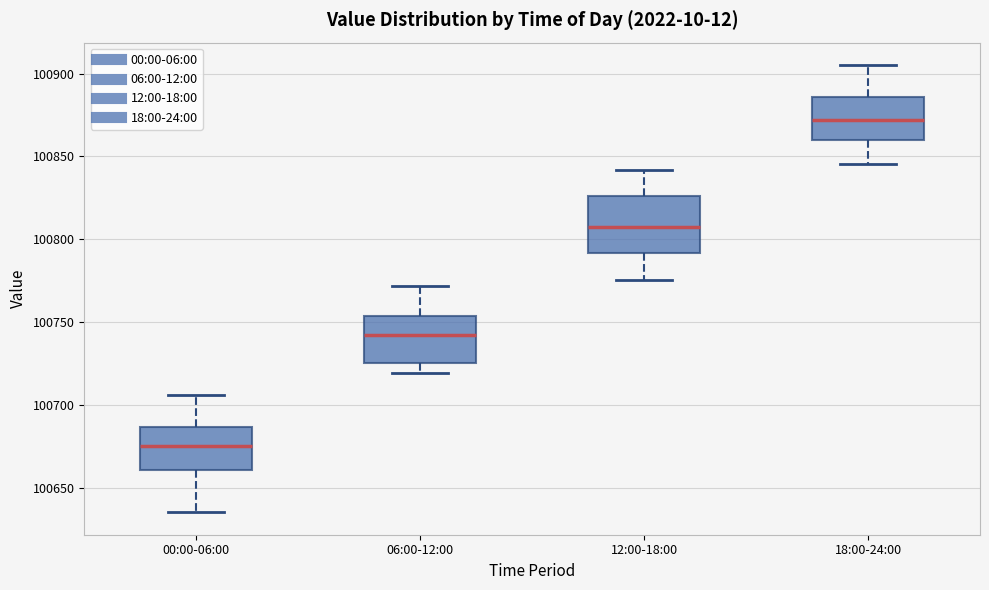

Reading left to right, transcribe this box plot: for each box, give where its median line is, the range the box spans, and where its two whiskers end, as read against the y-axis. The values are not printed on the chart, so give them approximately, as read against the axis.

00:00-06:00: median 100675, box 100660 to 100685, whiskers 100635 to 100705
06:00-12:00: median 100740, box 100725 to 100755, whiskers 100720 to 100770
12:00-18:00: median 100805, box 100790 to 100825, whiskers 100775 to 100840
18:00-24:00: median 100870, box 100860 to 100885, whiskers 100845 to 100905